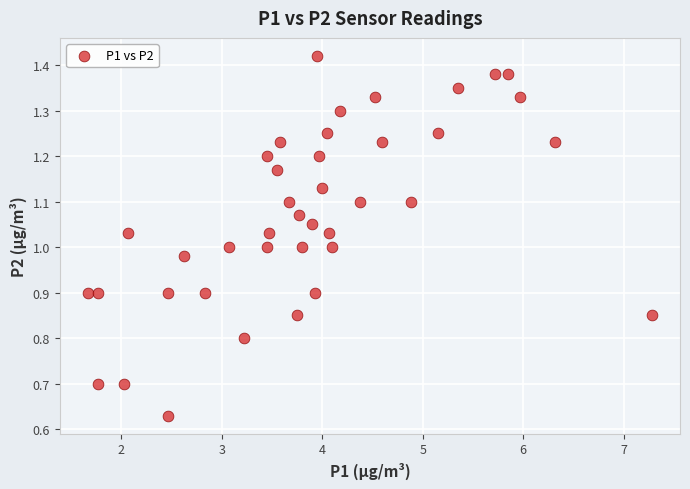

What is the range of X values (max minus min)?

5.6